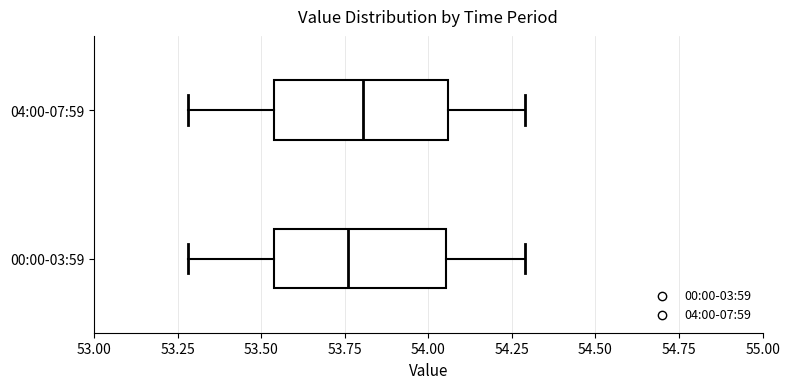

Reading bottom to top, read every box against the x-axis: the position of its median line, the range the box covers, and the ends of its whiskers. The values are not printed on the chart, so give them approximately, as read against the axis.

00:00-03:59: median 53.75, box 53.55 to 54.05, whiskers 53.30 to 54.30
04:00-07:59: median 53.80, box 53.55 to 54.05, whiskers 53.30 to 54.30